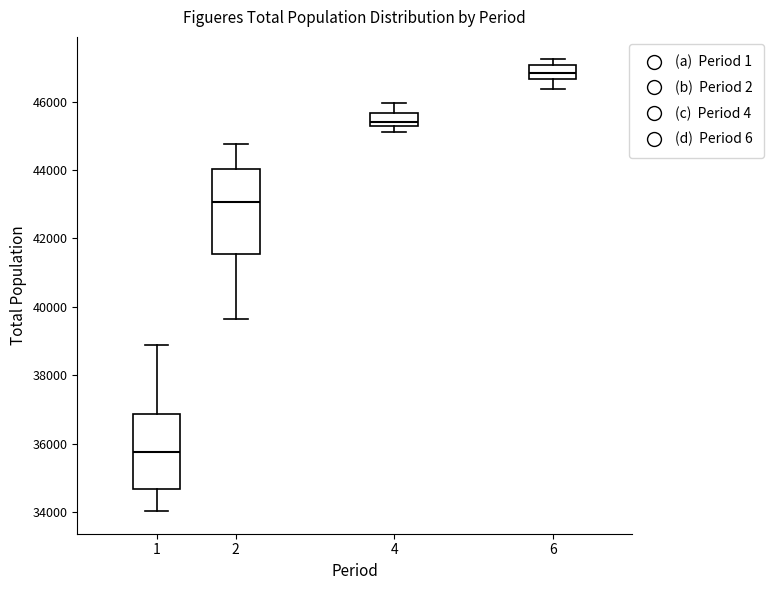

Reading left to right, transcribe this box plot: for each box, give where its median line is, the range the box spans, and where its two whiskers end, as read against the y-axis. The values are not printed on the chart, so give them approximately, as read against the axis.

1: median 35800, box 34600 to 36800, whiskers 34000 to 38800
2: median 43000, box 41600 to 44000, whiskers 39600 to 44800
4: median 45400, box 45200 to 45600, whiskers 45200 (just below the box's lower edge) to 46000
6: median 46800, box 46600 to 47000, whiskers 46400 to 47200